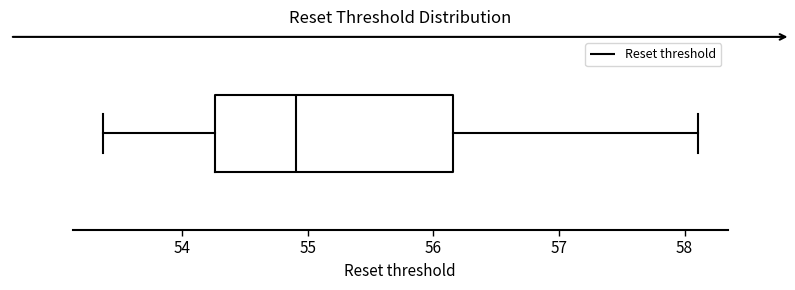

Read this box plot against the x-axis: the position of the median line, the range covered by the box, and the ends of both whiskers. The values are not printed on the chart, so give them approximately, as read against the axis.

median 54.9, box 54.3 to 56.2, whiskers 53.4 to 58.1